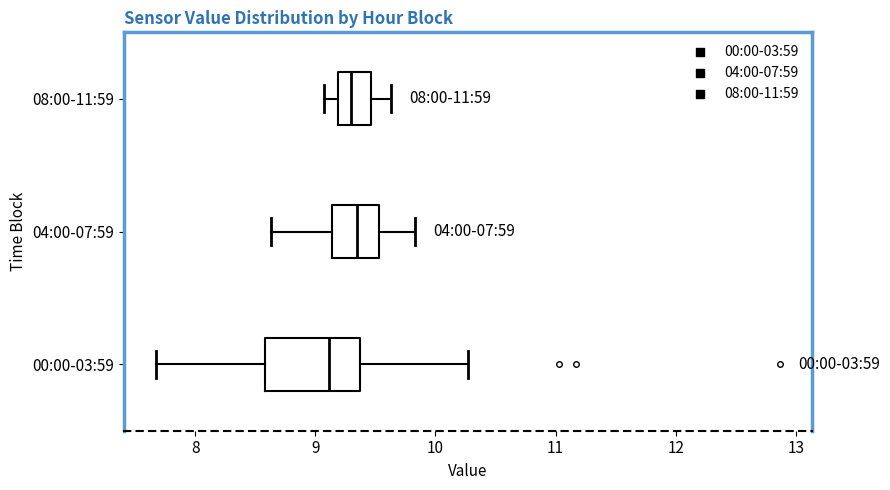

Which box is the widest, from its left edge to its right edge?

00:00-03:59